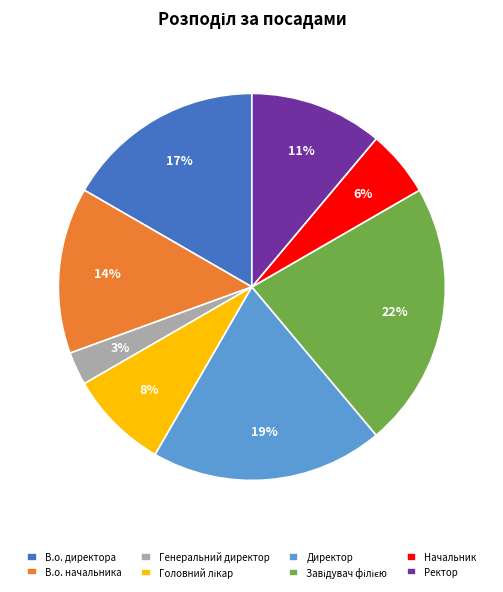

Does any single category account for the majority?

No